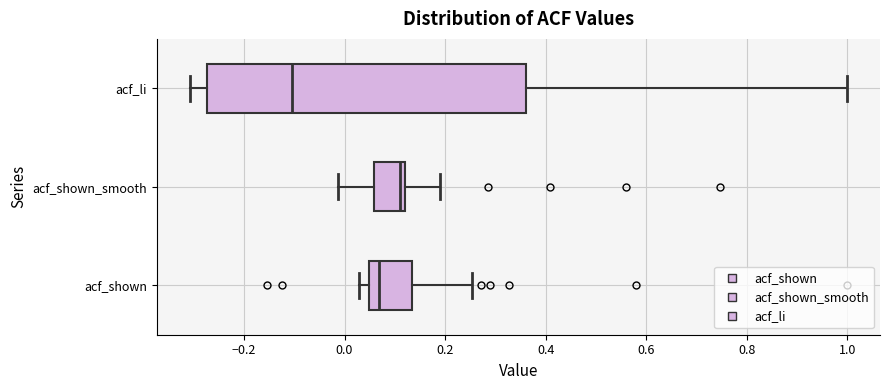

Which box is the widest, from its left edge to its right edge?

acf_li